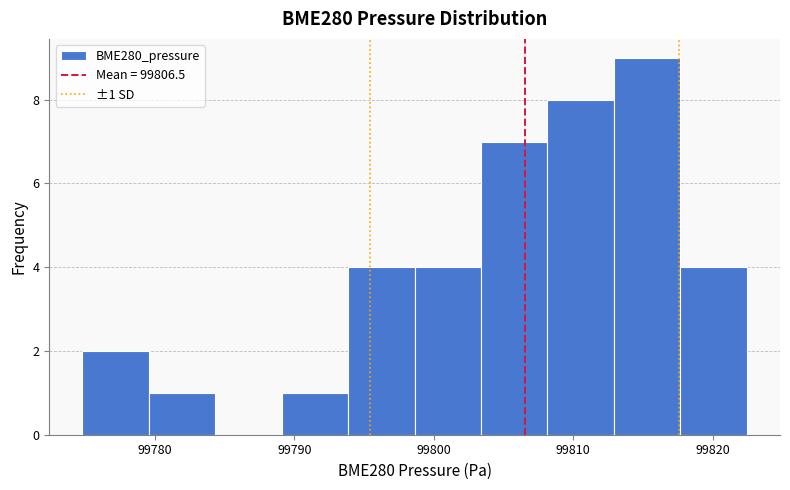

Which range on the x-axis has the tallest bar?

99813 to 99818